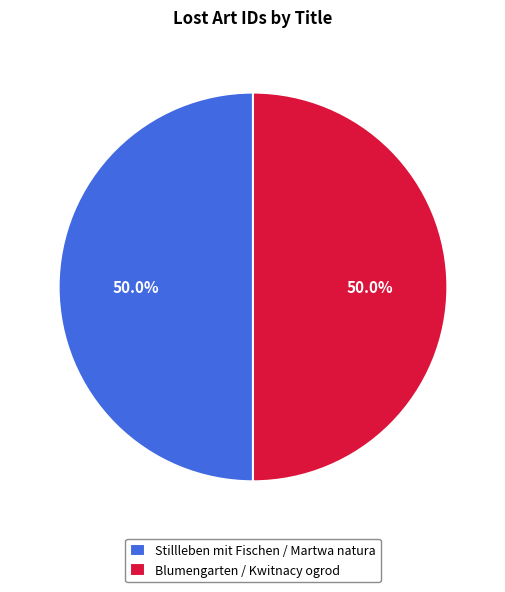

To the nearest percent, what portion does Stillleben mit Fischen / Martwa natura represent?

50%